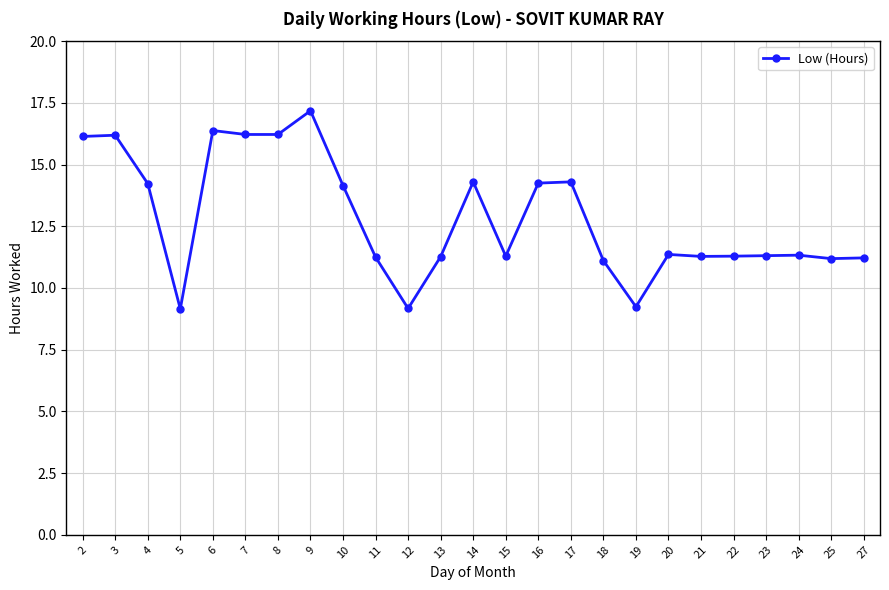

Where is the first local minimum?

5